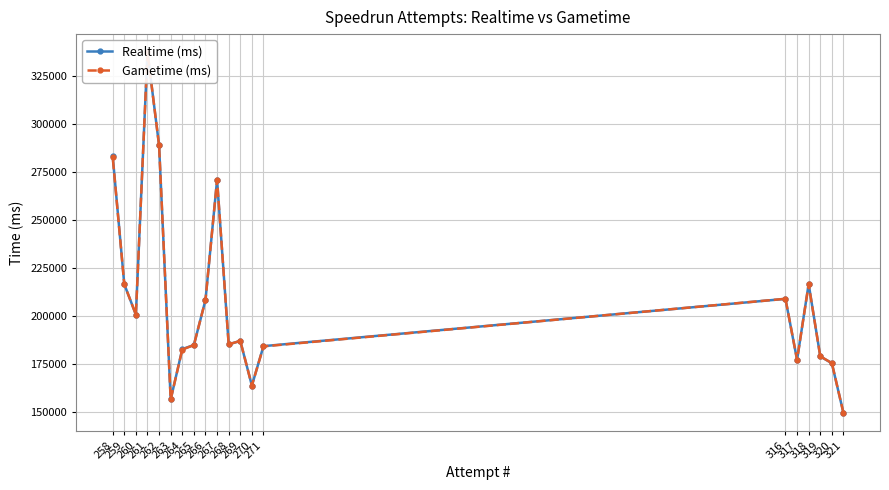

True or false: Gametime (ms) has a value of 216555 at 259.

True